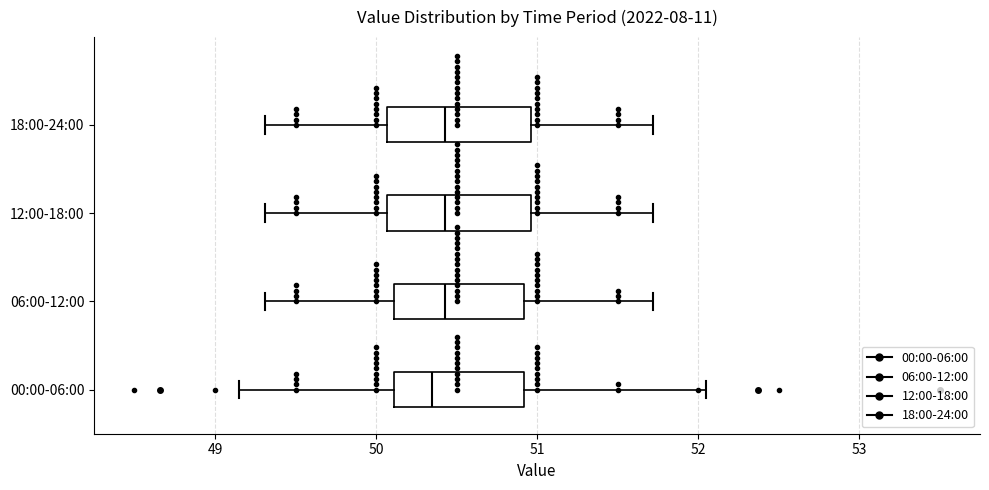

Reading bottom to top, transcribe this box plot: for each box, give where its median line is, the range the box spans, and where its two whiskers end, as read against the x-axis. The values are not printed on the chart, so give them approximately, as read against the axis.

00:00-06:00: median 50.4, box 50.1 to 50.9, whiskers 49.2 to 52.1
06:00-12:00: median 50.4, box 50.1 to 50.9, whiskers 49.3 to 51.7
12:00-18:00: median 50.4, box 50.1 to 51.0, whiskers 49.3 to 51.7
18:00-24:00: median 50.4, box 50.1 to 51.0, whiskers 49.3 to 51.7